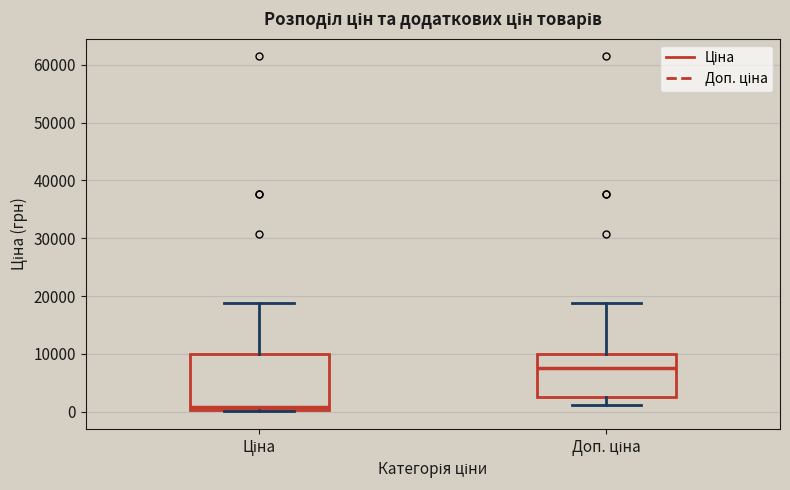

Comparing the boxes themselves (not the whiskers), which one is the tallest?

Ціна